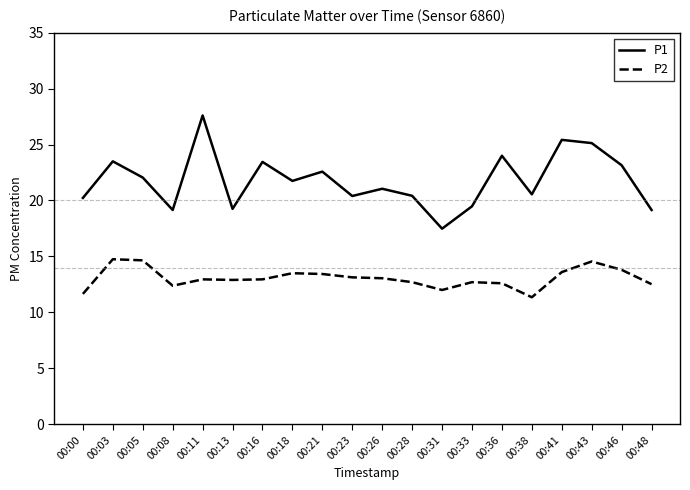

How many interior local peaks does the P1 series have?

7